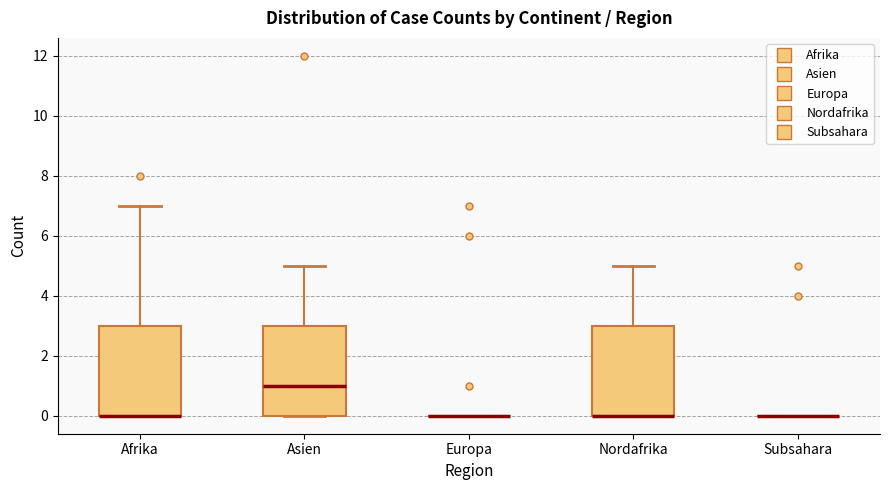

Reading left to right, read every box against the y-axis: the position of its median line, the range the box covers, and the ends of its whiskers. The values are not printed on the chart, so give them approximately, as read against the axis.

Afrika: median 0 (drawn on the box's lower edge), box 0 to 3, whiskers 0 to 7
Asien: median 1, box 0 to 3, whiskers 0 to 5
Europa: box collapsed to a line at 0, whiskers 0 to 0
Nordafrika: median 0 (drawn on the box's lower edge), box 0 to 3, whiskers 0 to 5
Subsahara: box collapsed to a line at 0, whiskers 0 to 0